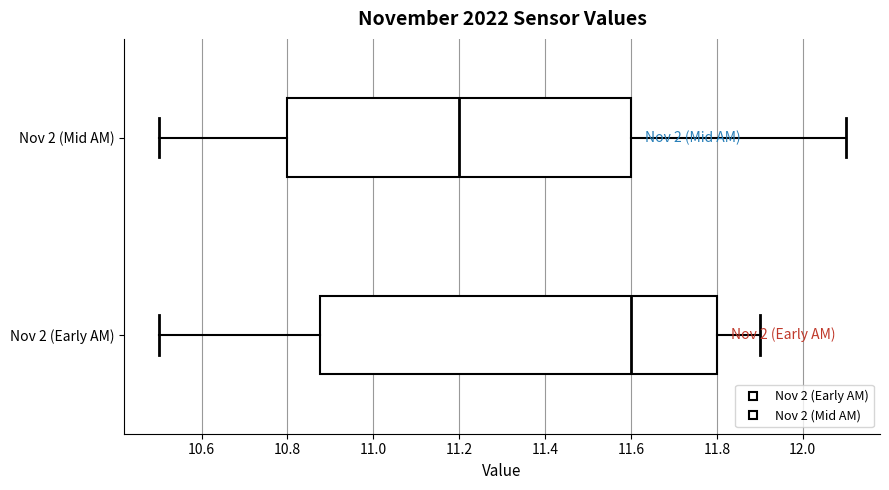

Reading bottom to top, transcribe this box plot: for each box, give where its median line is, the range the box spans, and where its two whiskers end, as read against the x-axis. The values are not printed on the chart, so give them approximately, as read against the axis.

Nov 2 (Early AM): median 11.60, box 10.88 to 11.80, whiskers 10.50 to 11.90
Nov 2 (Mid AM): median 11.20, box 10.80 to 11.60, whiskers 10.50 to 12.10